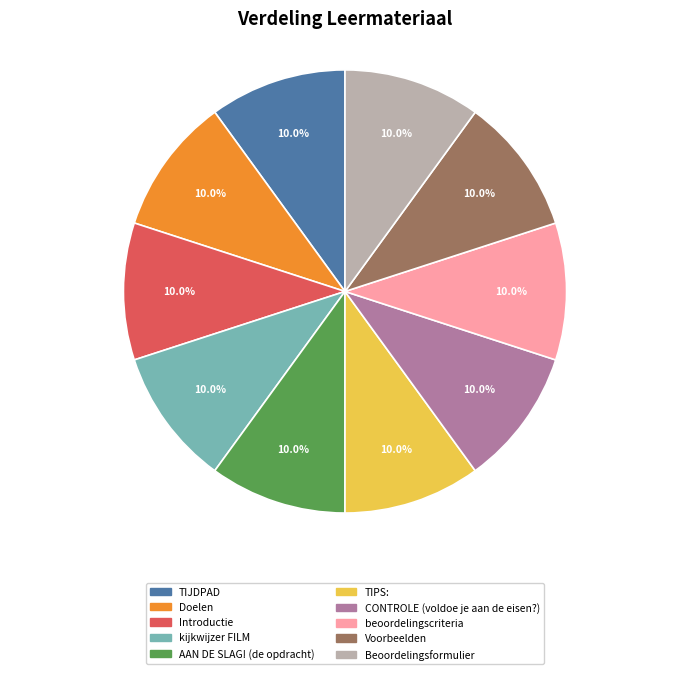

What is the ratio of the value at Voorbeelden to the value at Introductie?

1.0